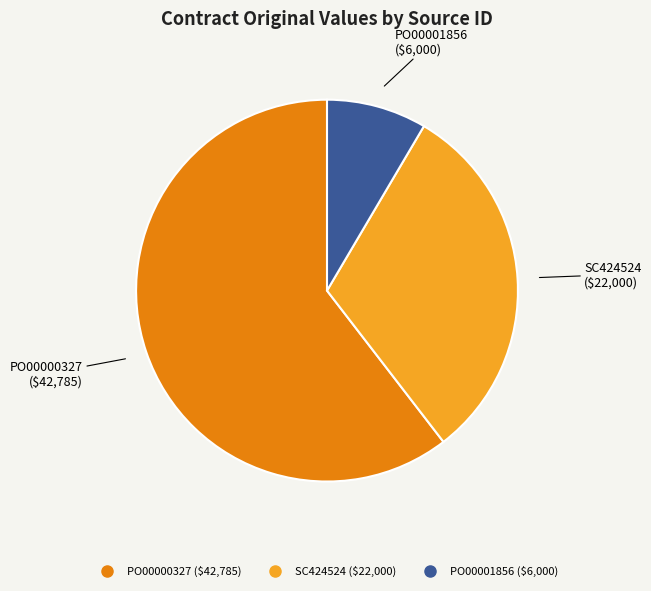

Which slice is the smallest?

PO00001856